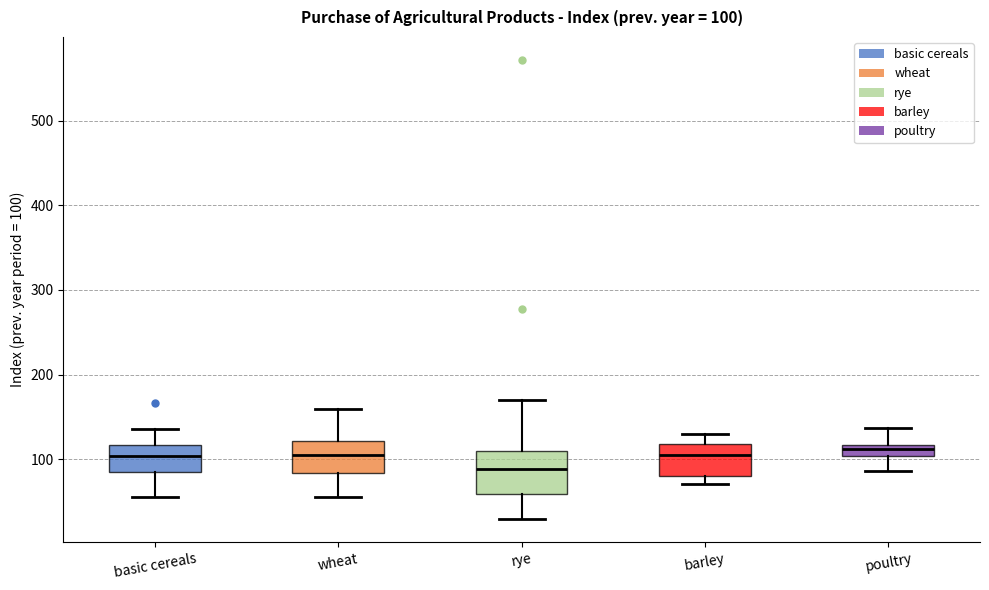

Comparing the boxes themselves (not the whiskers), which one is the tallest?

rye